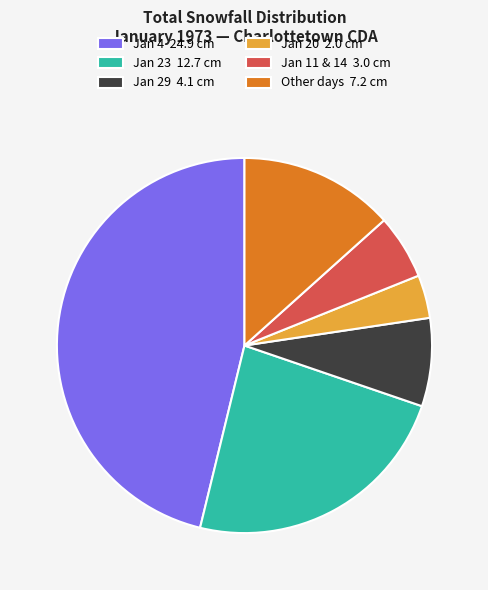

Does any single category account for the majority?

No